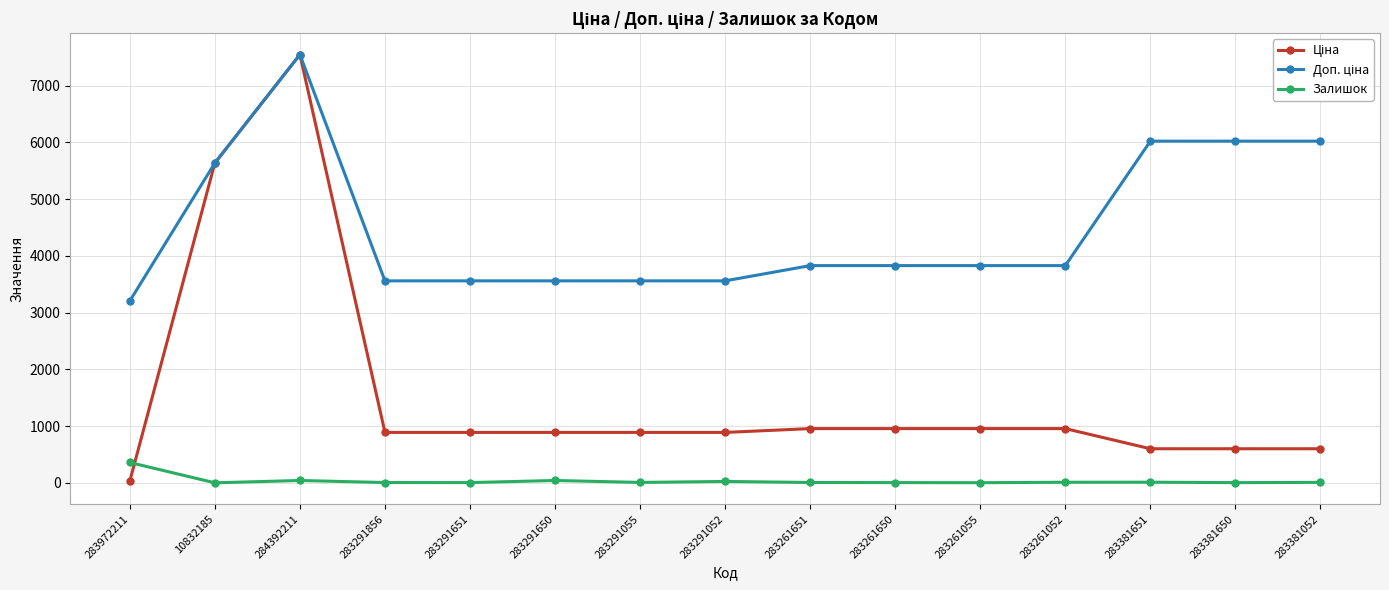

In Залишок, how many points are higher than both neighbors (excluding endpoints)?

4